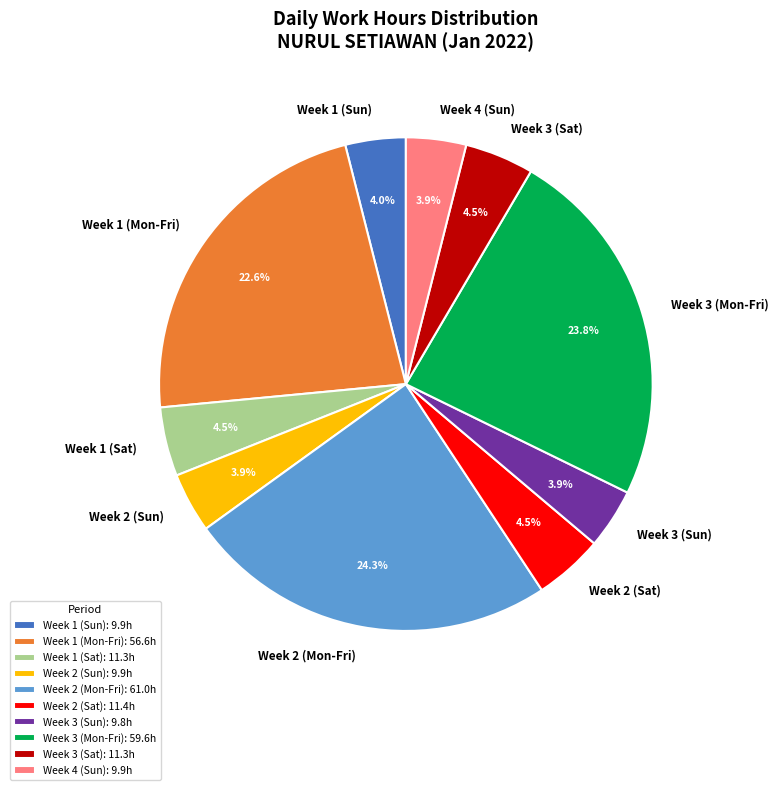

To the nearest percent, what is the difference between the largest and smallest slice percentages?

20%